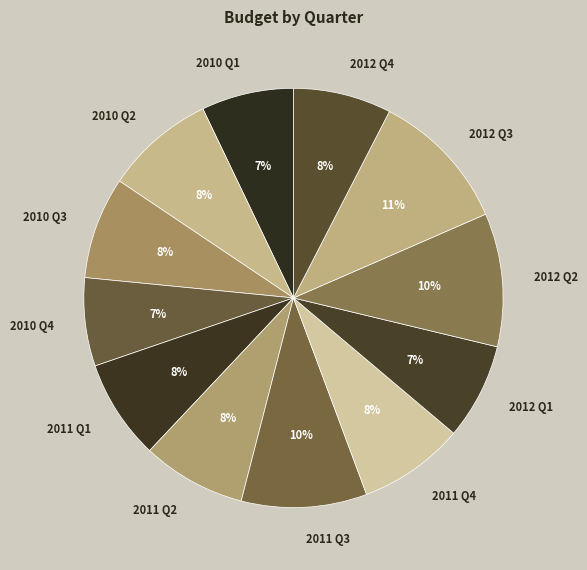

How many slices are in this pie chart?

12